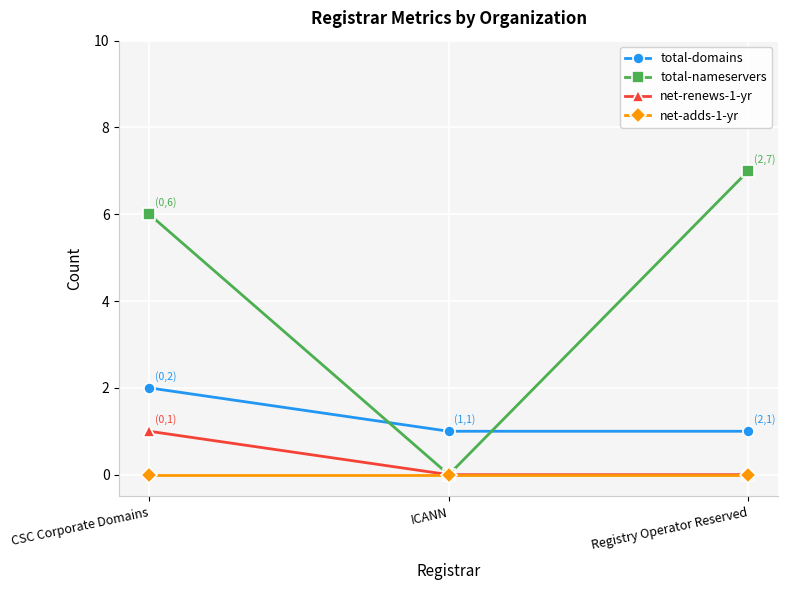

What position from the left is Registry Operator Reserved?

3